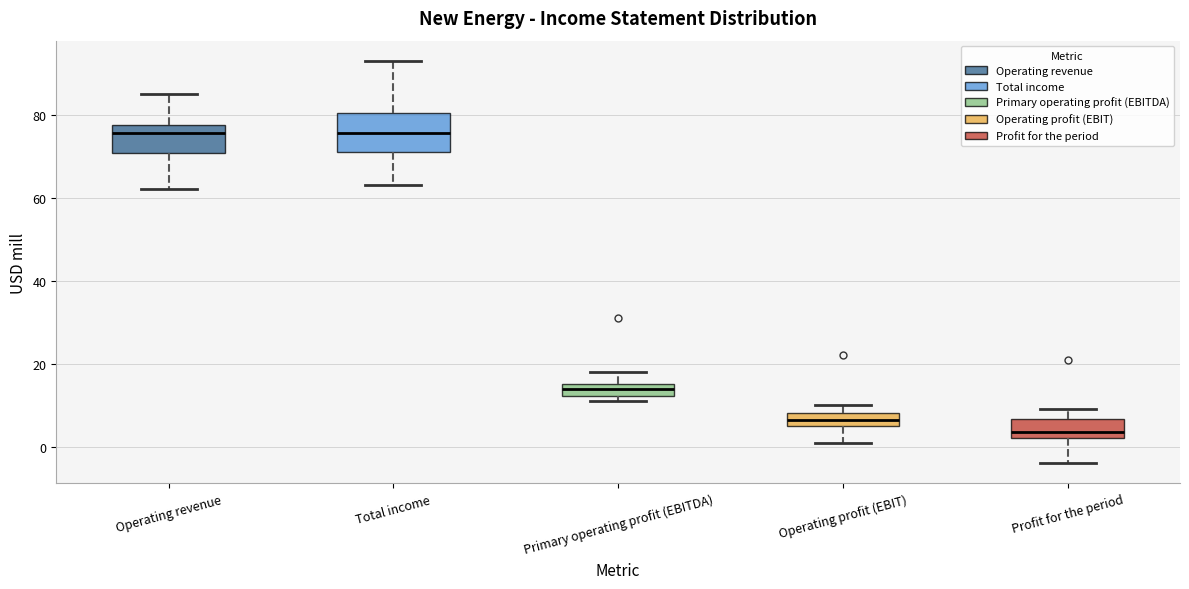

Where does the lower whisker of the box for Profit for the period end on the y-axis? The values are not printed on the chart, so give them approximately, as read against the axis.

-4